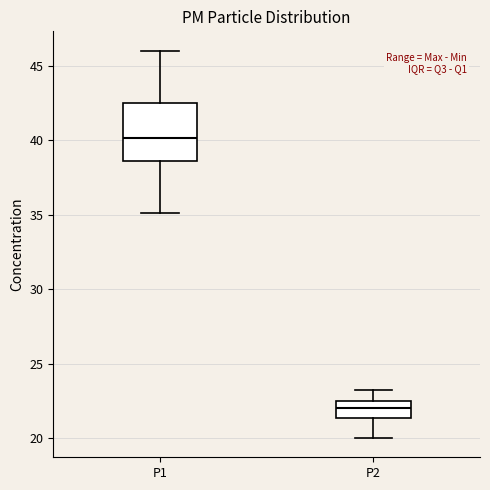

Where is the upper edge of the box for P2 on the y-axis? The values are not printed on the chart, so give them approximately, as read against the axis.

22.5